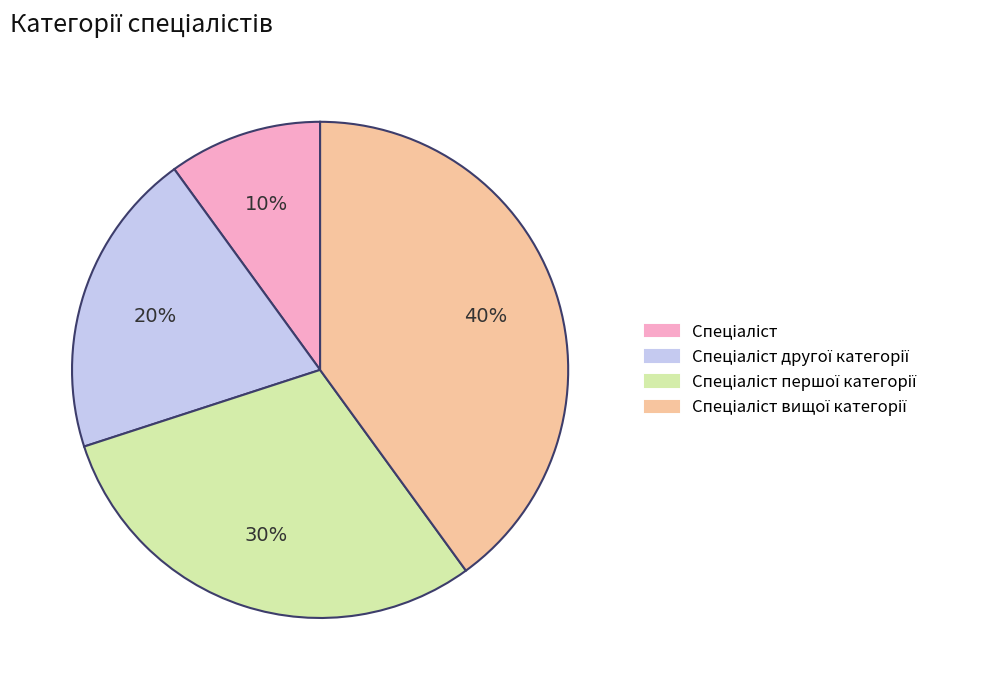

Is there any slice that represents more than half of the pie?

No